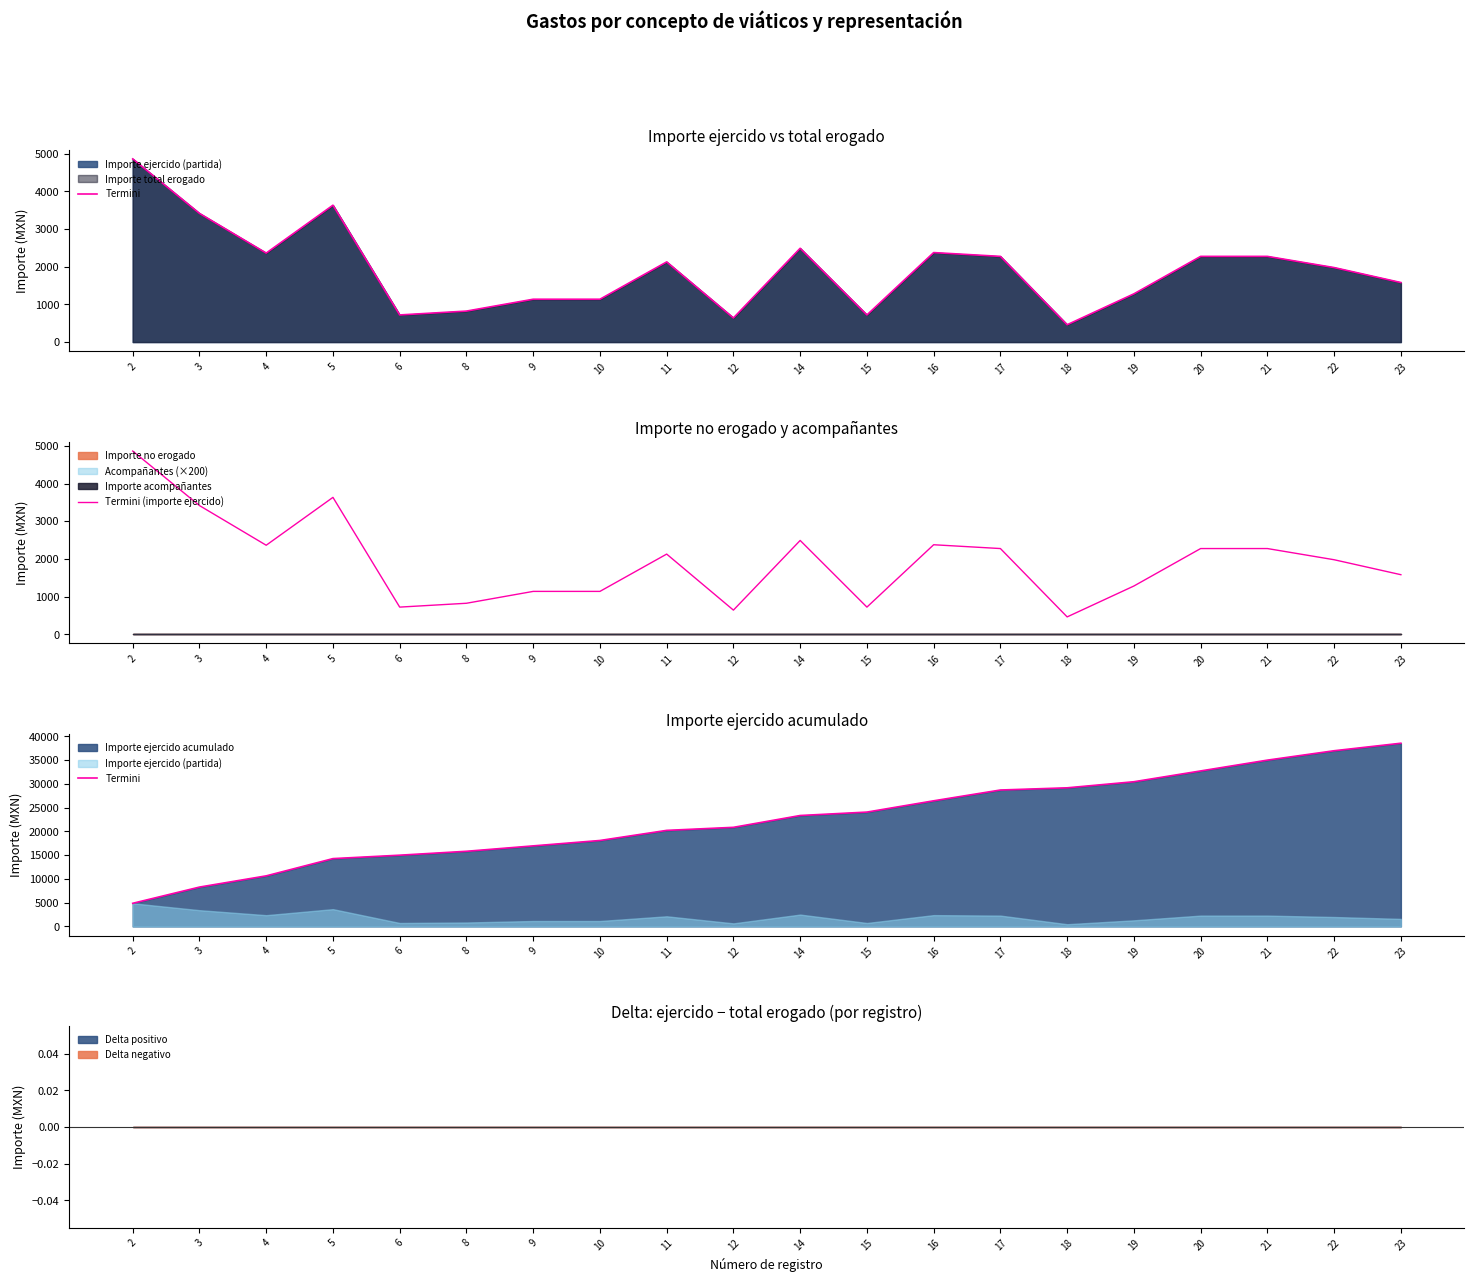

What is the average value of the Termini series?

22519.2